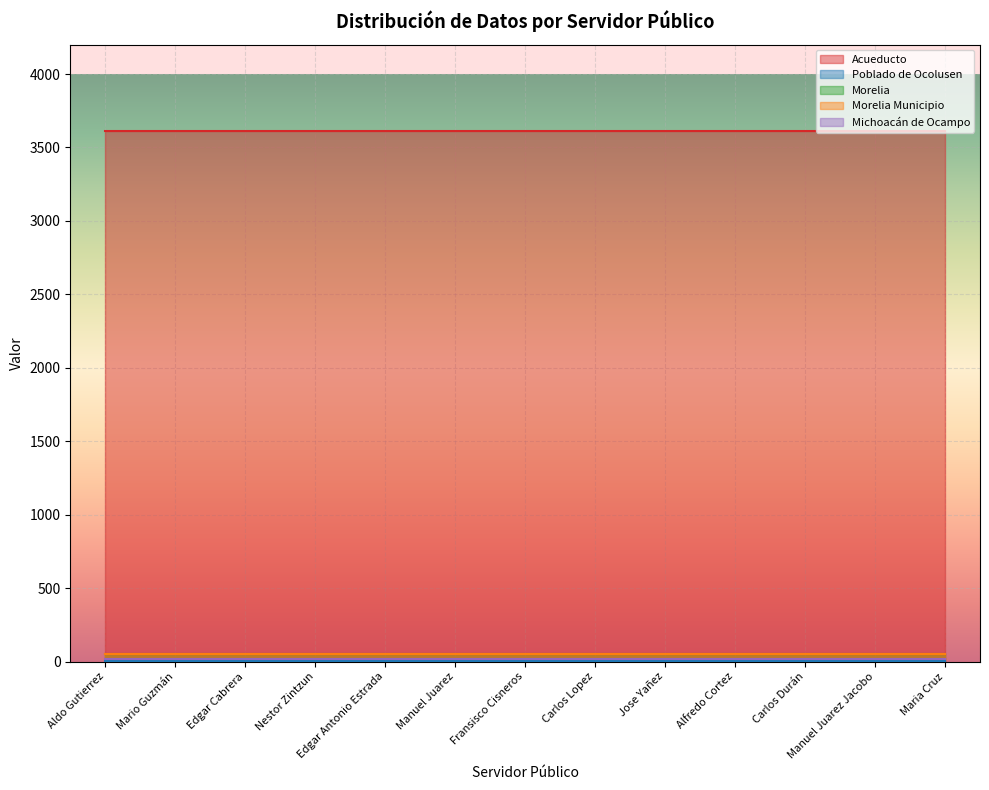

The Poblado de Ocolusen series shows 1 at Aldo Gutierrez. True or false?

False